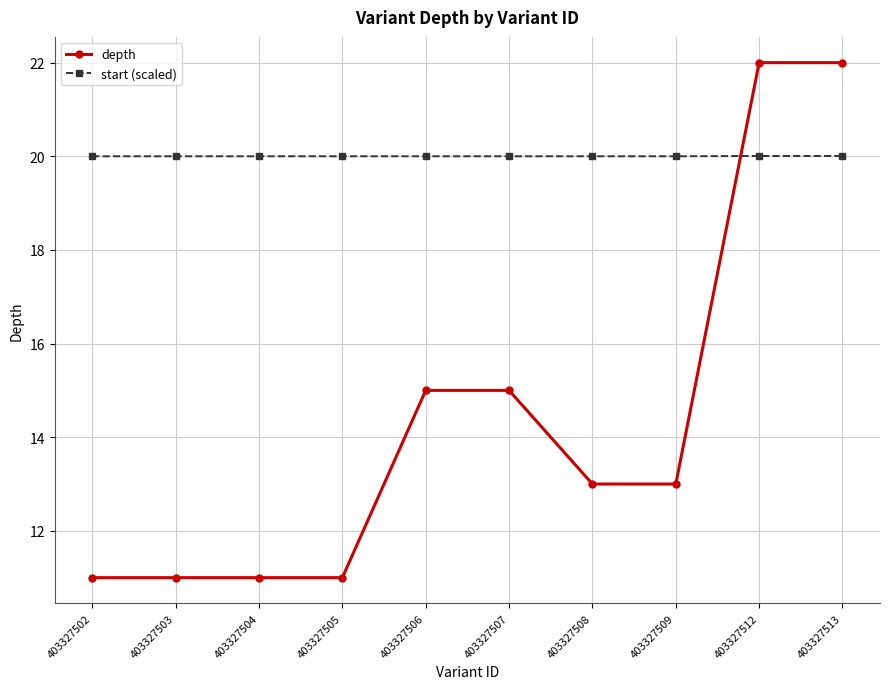

What is the lowest value of the depth series?

11.0